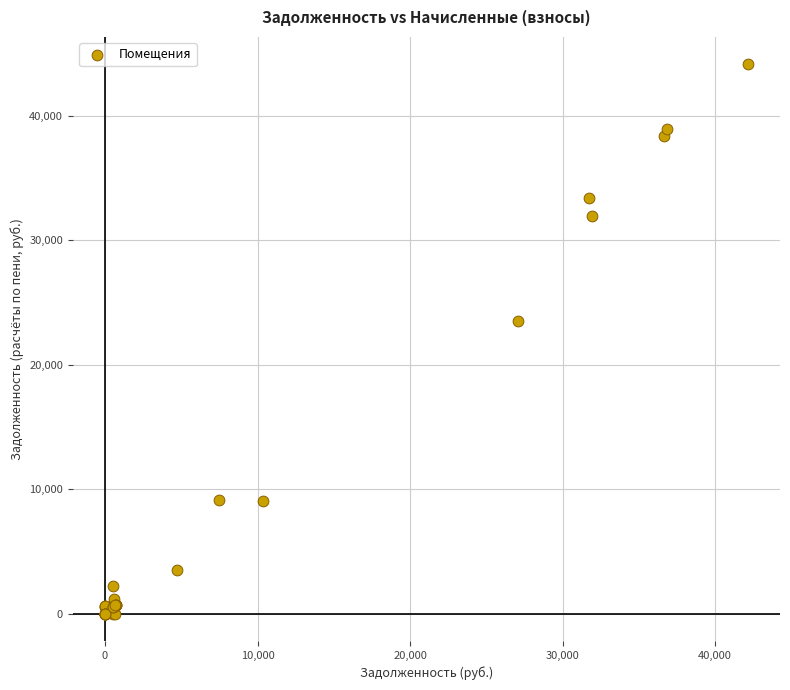

What Y value in the scatter plot is closest to 22075?

23511.4